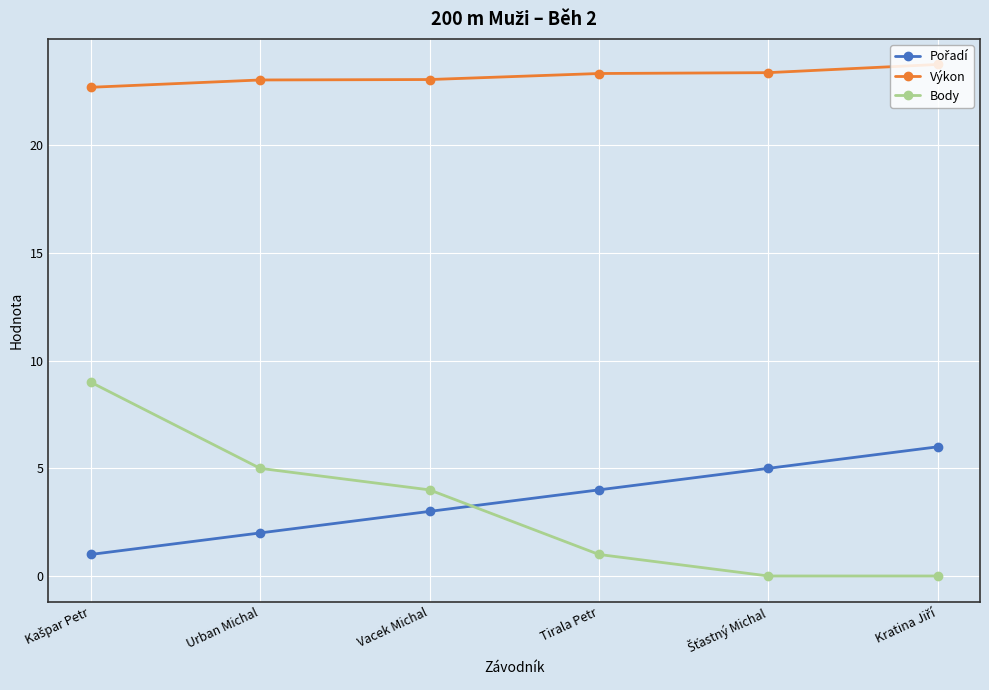

Which series has the largest range (max minus min)?

Body